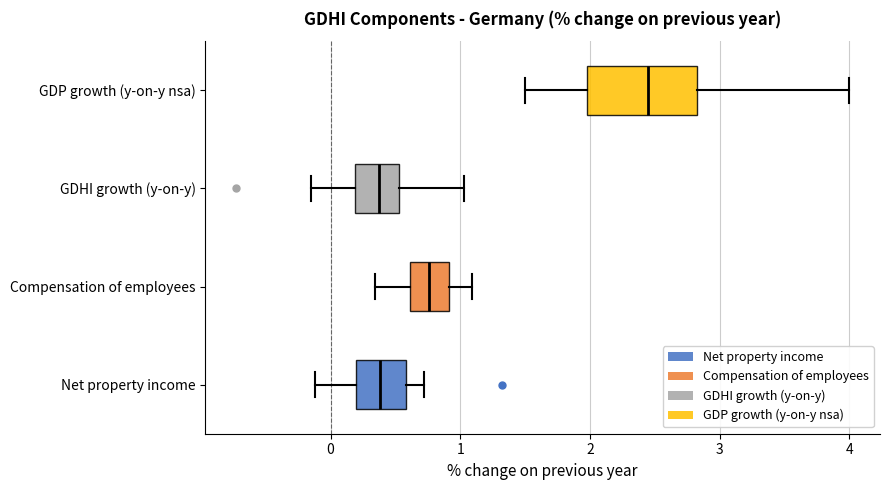

Reading bottom to top, read every box against the x-axis: the position of its median line, the range the box covers, and the ends of its whiskers. The values are not printed on the chart, so give them approximately, as read against the axis.

Net property income: median 0.4, box 0.2 to 0.6, whiskers -0.1 to 0.7
Compensation of employees: median 0.8, box 0.6 to 0.9, whiskers 0.3 to 1.1
GDHI growth (y-on-y): median 0.4, box 0.2 to 0.5, whiskers -0.1 to 1.0
GDP growth (y-on-y nsa): median 2.5, box 2.0 to 2.8, whiskers 1.5 to 4.0